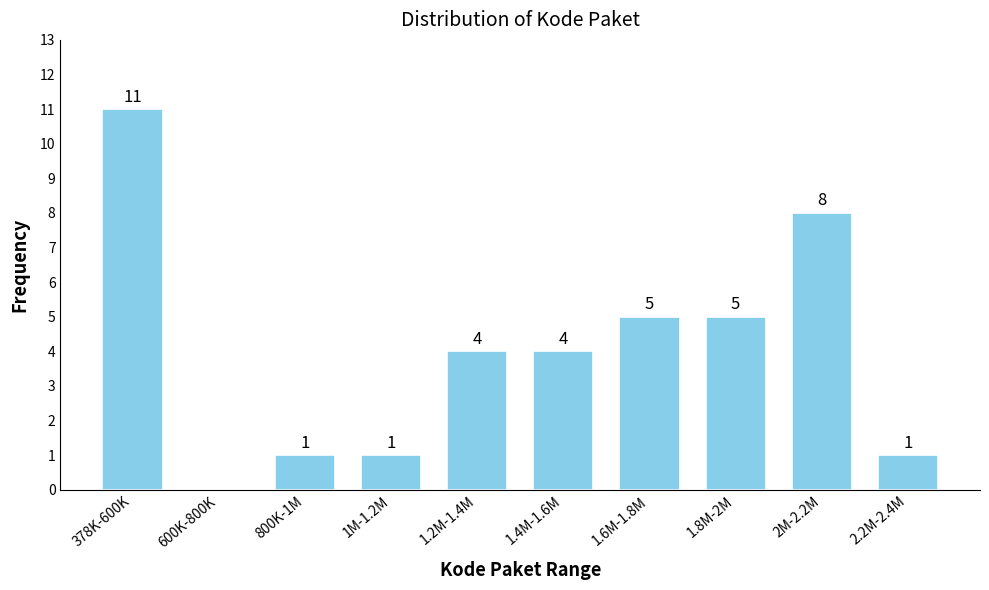

Reading right to left, extract all data points from this chart.

2.2M-2.4M=1	2M-2.2M=8	1.8M-2M=5	1.6M-1.8M=5	1.4M-1.6M=4	1.2M-1.4M=4	1M-1.2M=1	800K-1M=1	600K-800K=0	378K-600K=11